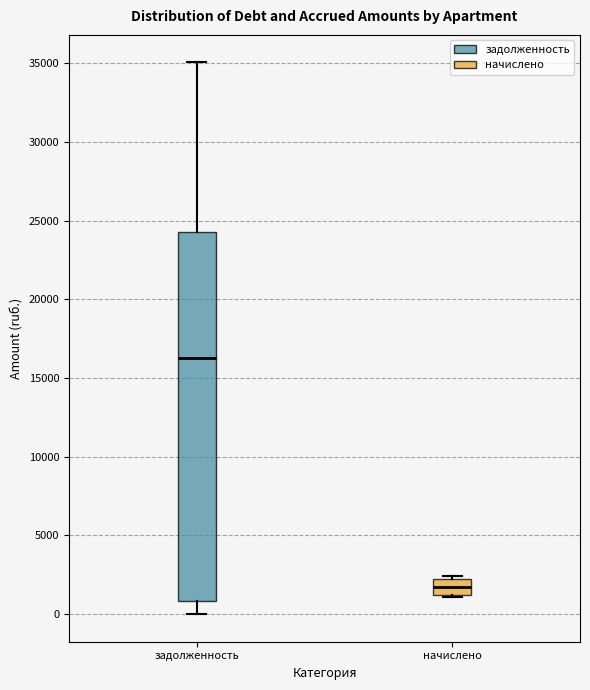

Where does the lower whisker of the box for задолженность end on the y-axis? The values are not printed on the chart, so give them approximately, as read against the axis.

0